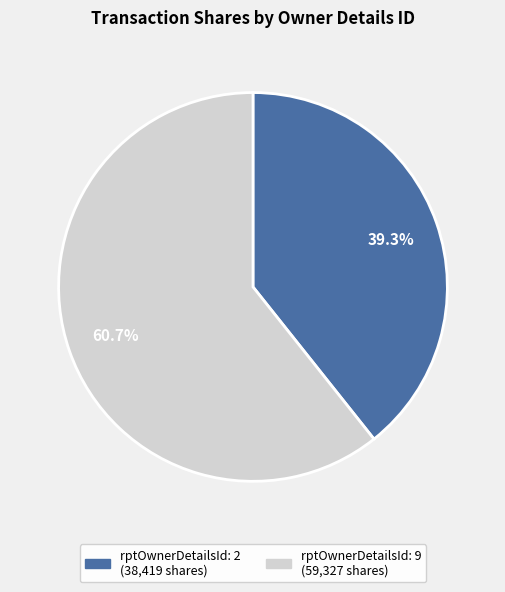

Count the number of slices in the pie.

2